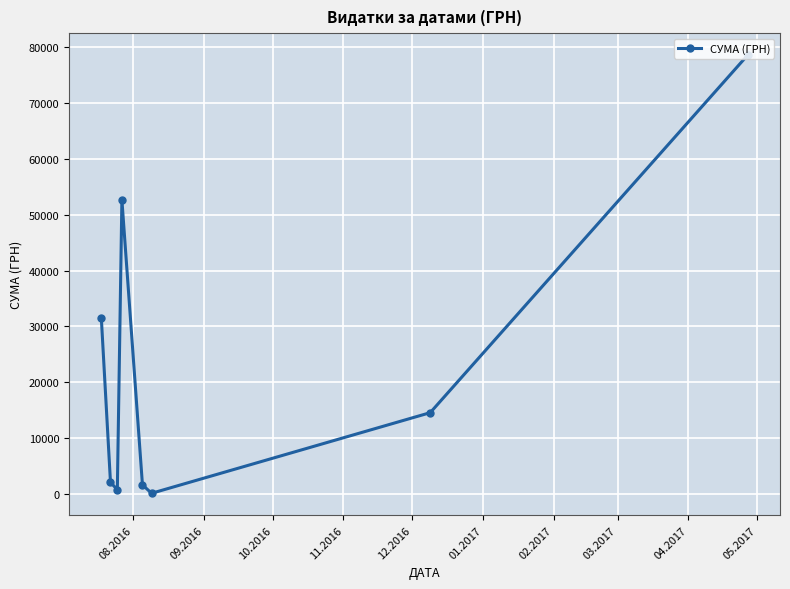

What is the greatest value displayed?

78600.0